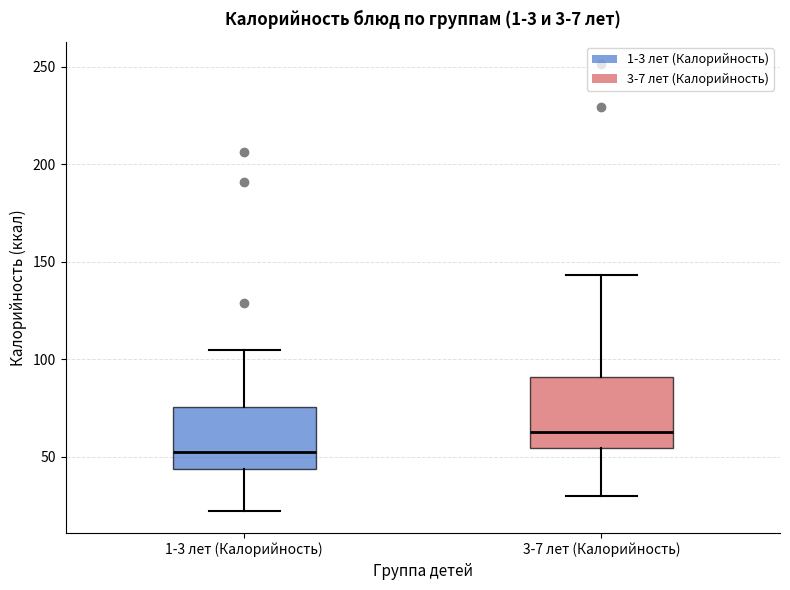

Reading left to right, transcribe this box plot: for each box, give where its median line is, the range the box spans, and where its two whiskers end, as read against the y-axis. The values are not printed on the chart, so give them approximately, as read against the axis.

1-3 лет (Калорийность): median 50, box 45 to 75, whiskers 20 to 105
3-7 лет (Калорийность): median 65, box 55 to 90, whiskers 30 to 145